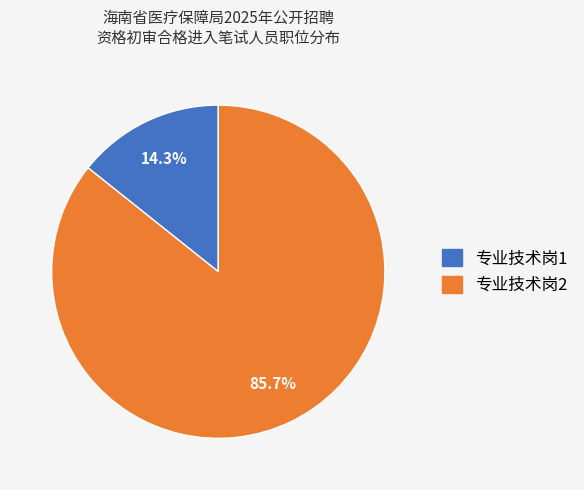

What is the smallest slice in the pie chart?

专业技术岗1